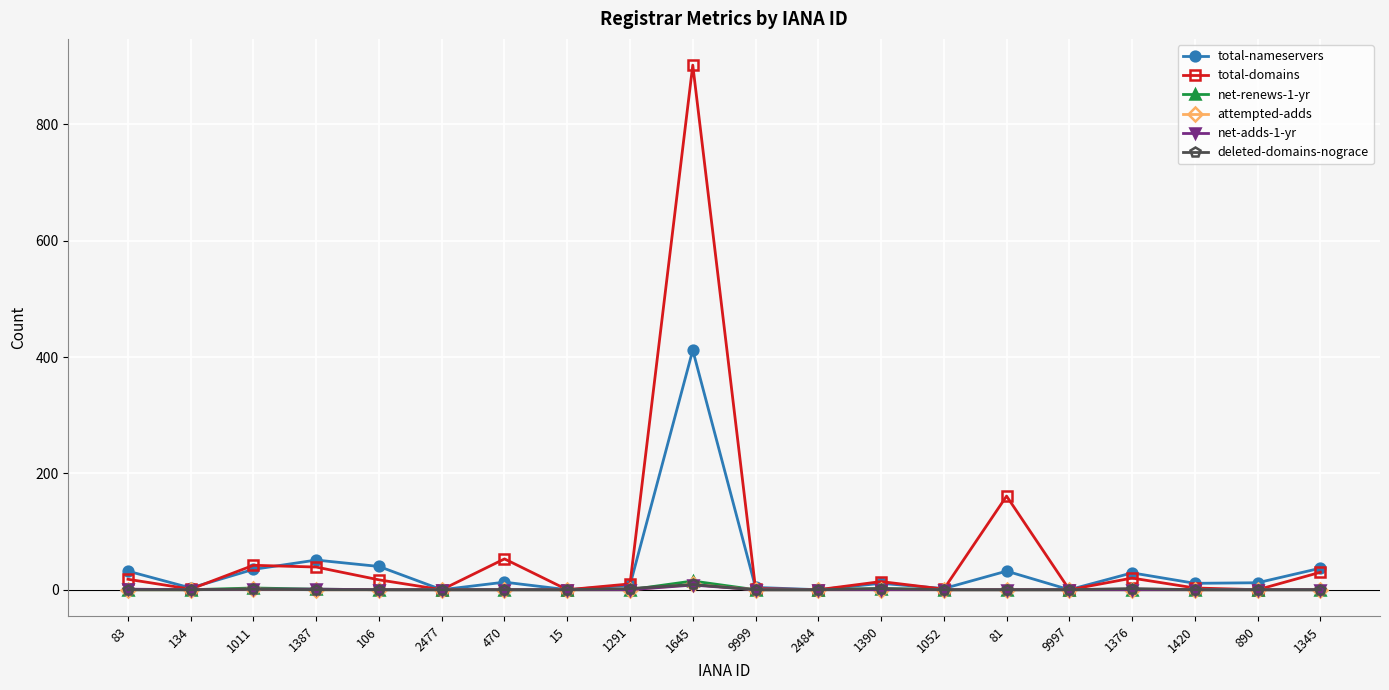

Which category has the highest value across all series?

1645